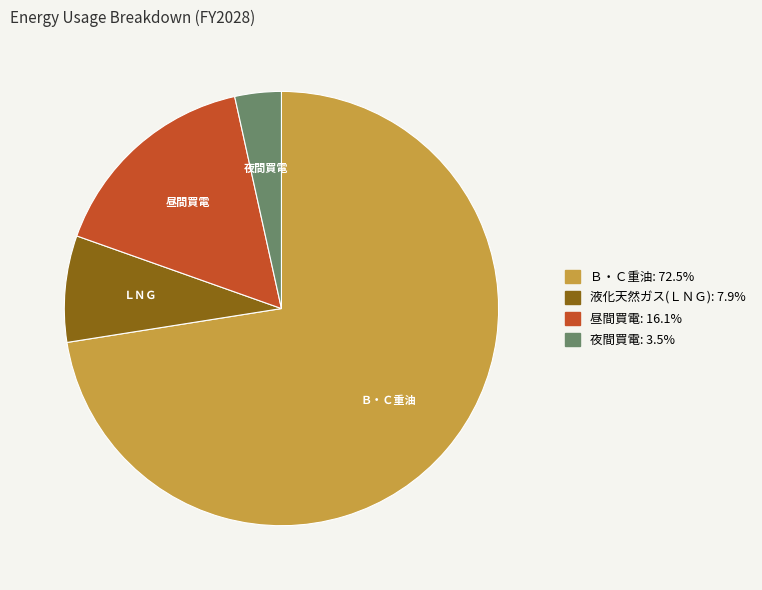

Is there any slice that represents more than half of the pie?

Yes